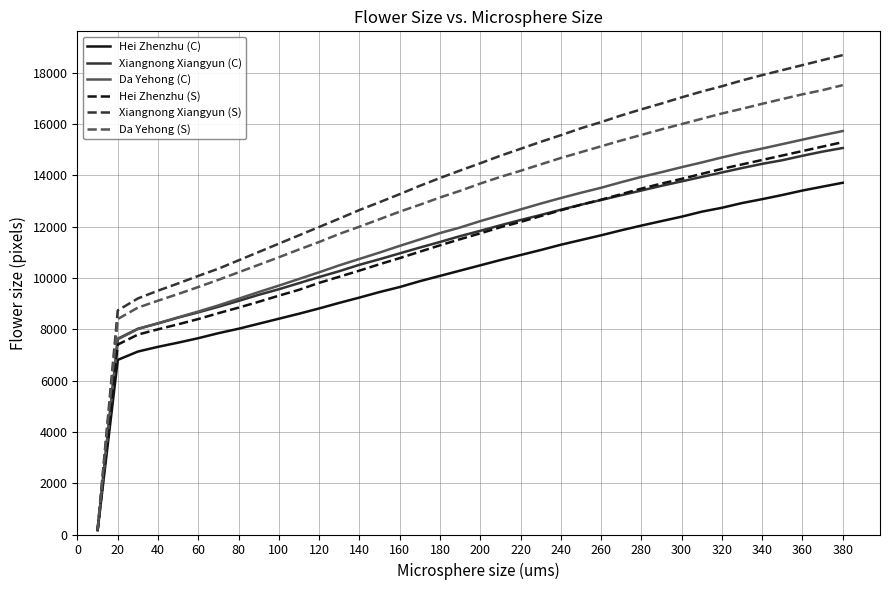

What is the maximum value shown in the chart?

18683